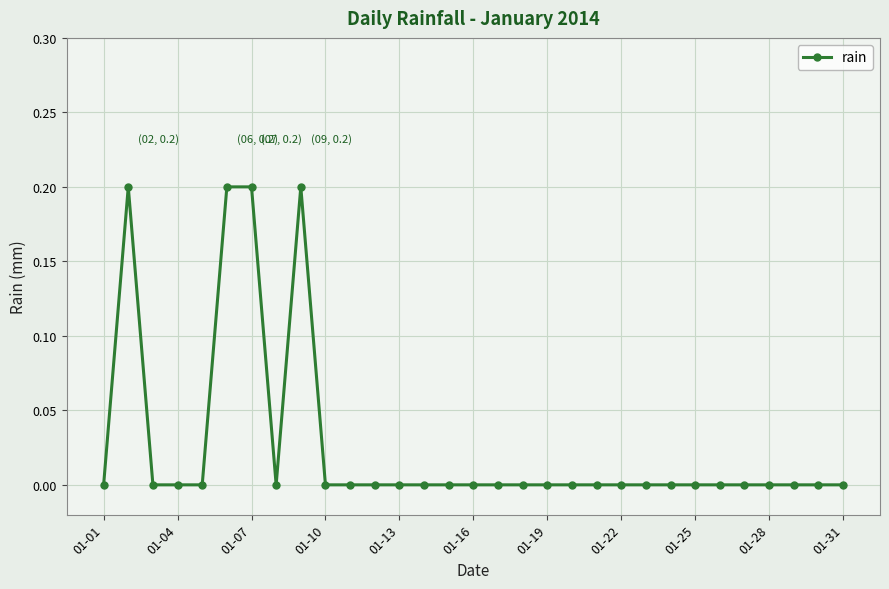

What is the sum of all values?

0.8